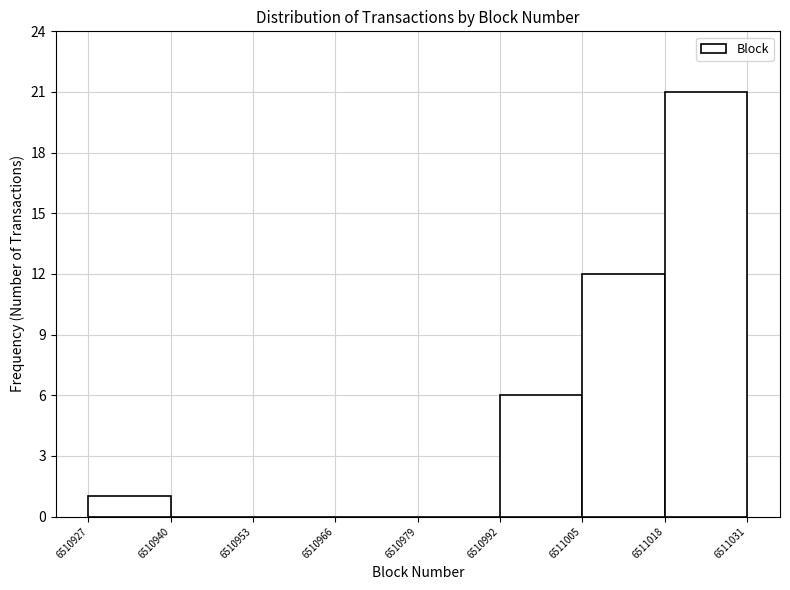

Reading left to right, transcribe this chart: for each bar, give the range it covers on the x-axis and its height. The values are not printed on the chart, so give them approximately, as read against the axis.

6510927 to 6510940: 1
6510940 to 6510953: 0
6510953 to 6510966: 0
6510966 to 6510979: 0
6510979 to 6510992: 0
6510992 to 6511005: 6
6511005 to 6511018: 12
6511018 to 6511031: 21